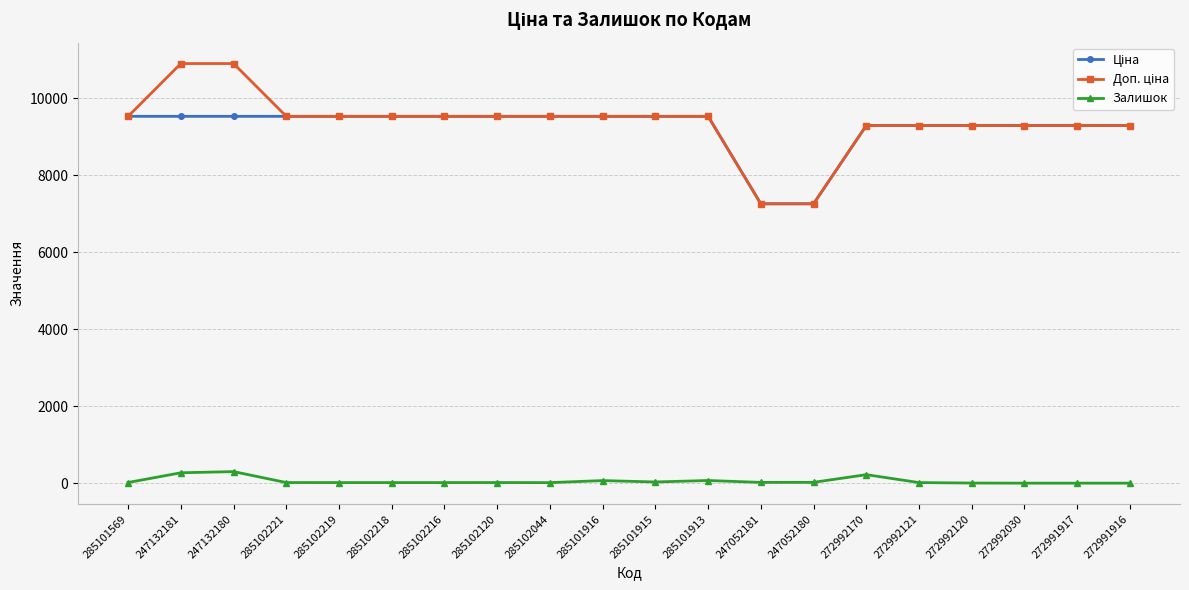

What is the total value across all series at 272992030?

18586.4